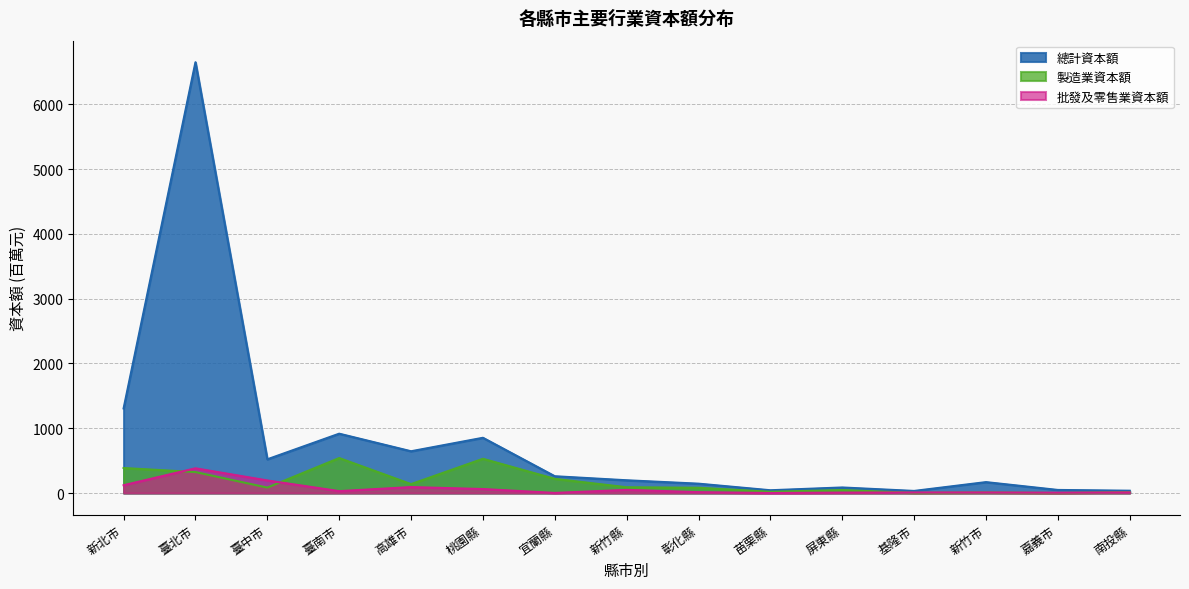

Does the chart have visible grid lines?

Yes